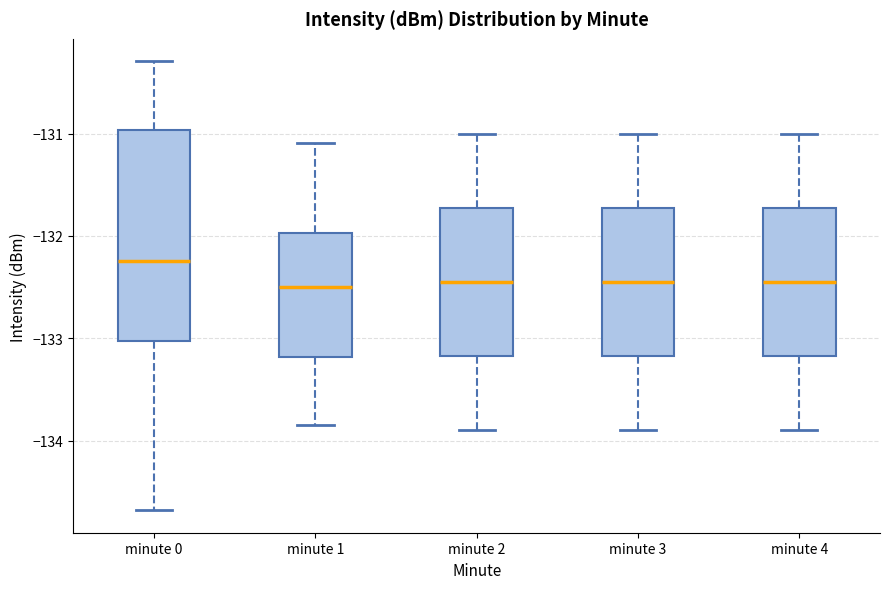

Comparing the boxes themselves (not the whiskers), which one is the tallest?

minute 0